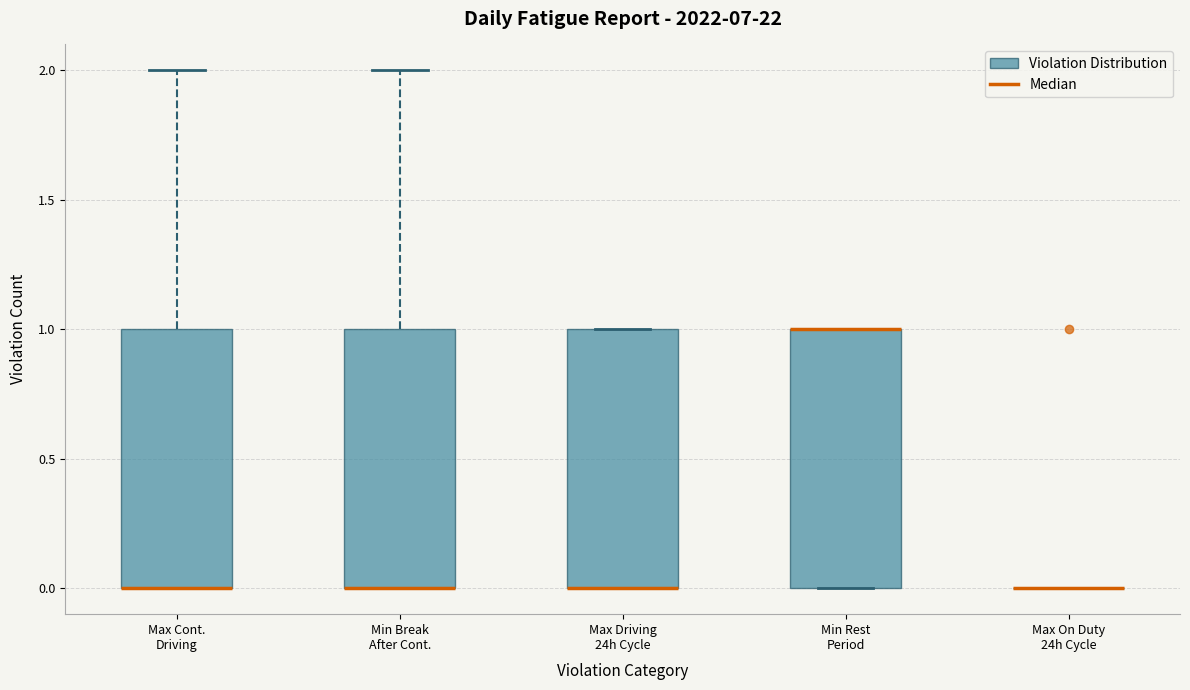

Where is the upper edge of the box for Min Rest Period on the y-axis? The values are not printed on the chart, so give them approximately, as read against the axis.

1